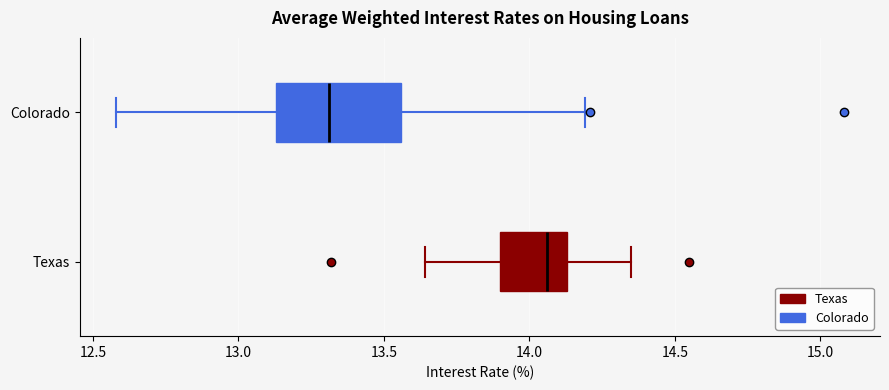

Reading bottom to top, transcribe this box plot: for each box, give where its median line is, the range the box spans, and where its two whiskers end, as read against the x-axis. The values are not printed on the chart, so give them approximately, as read against the axis.

Texas: median 14.05, box 13.90 to 14.15, whiskers 13.65 to 14.35
Colorado: median 13.30, box 13.15 to 13.55, whiskers 12.60 to 14.20